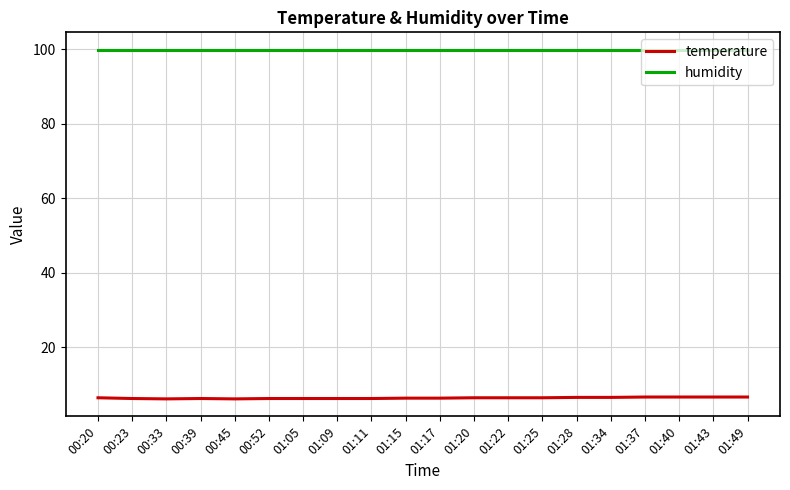

What position from the left is 01:05?

7